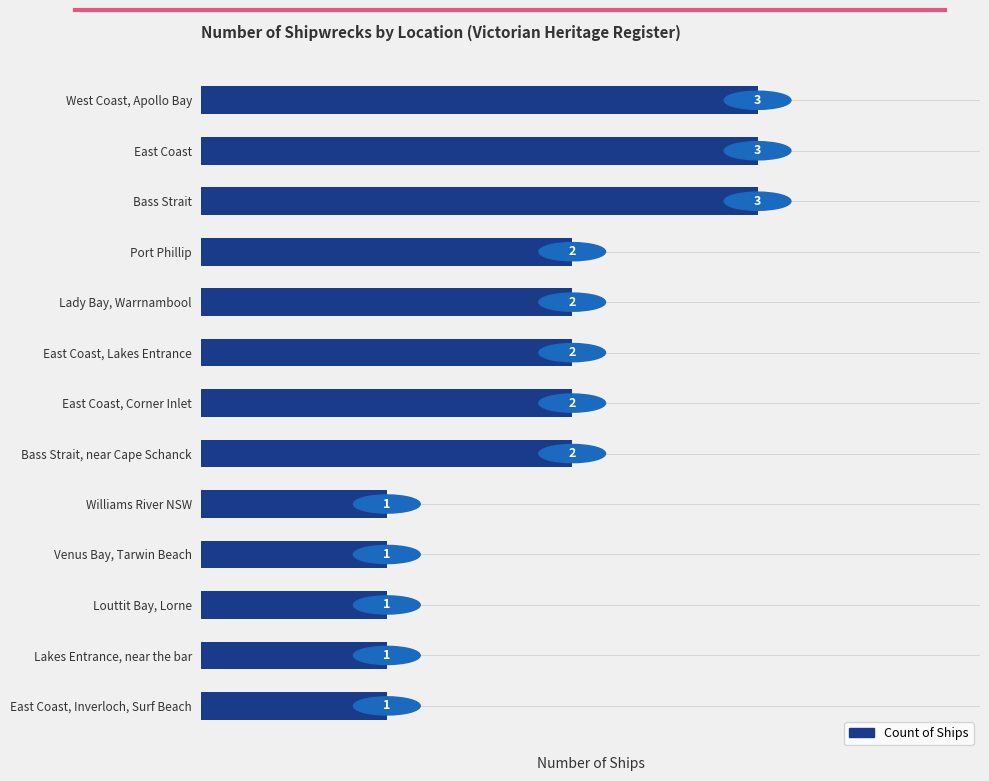

What is the label of the 8th bar from the bottom?

East Coast, Lakes Entrance